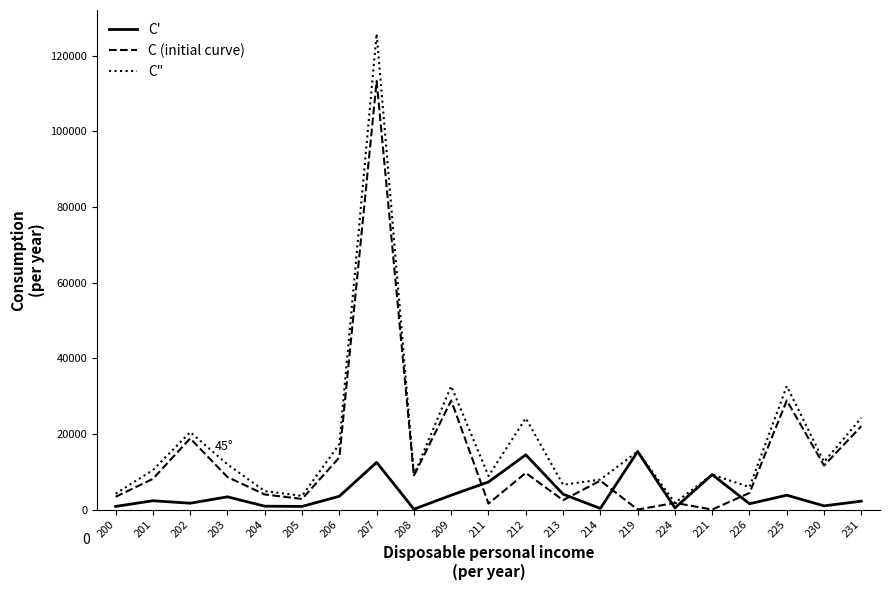

What position from the right is 211?

11